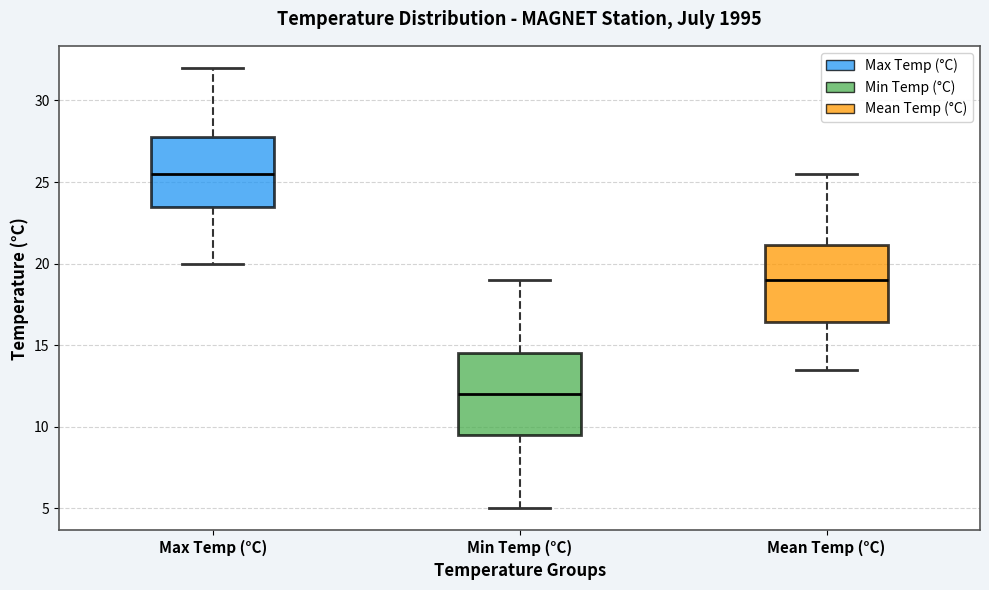

Reading left to right, read every box against the y-axis: the position of its median line, the range the box covers, and the ends of its whiskers. The values are not printed on the chart, so give them approximately, as read against the axis.

Max Temp (°C): median 25.5, box 23.5 to 28.0, whiskers 20.0 to 32.0
Min Temp (°C): median 12.0, box 9.5 to 14.5, whiskers 5.0 to 19.0
Mean Temp (°C): median 19.0, box 16.5 to 21.0, whiskers 13.5 to 25.5